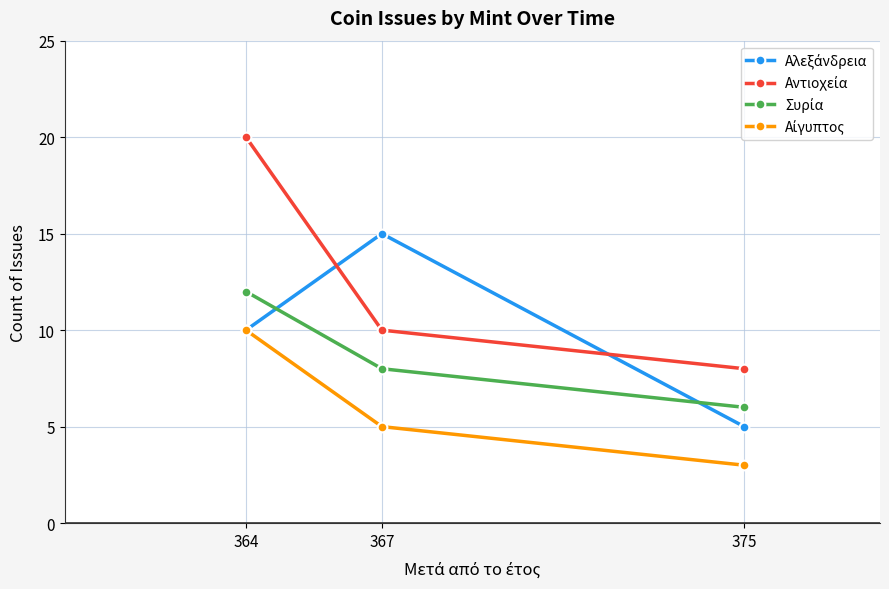

Does the chart have visible grid lines?

Yes